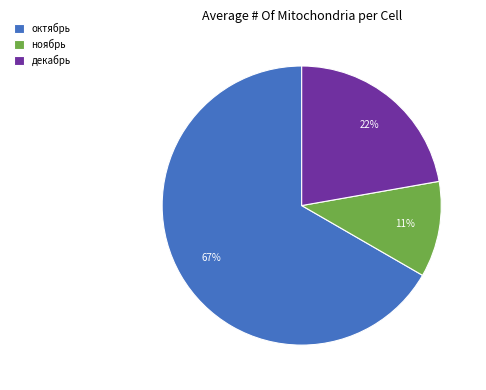

True or false: ноябрь accounts for 1% of the total.

False